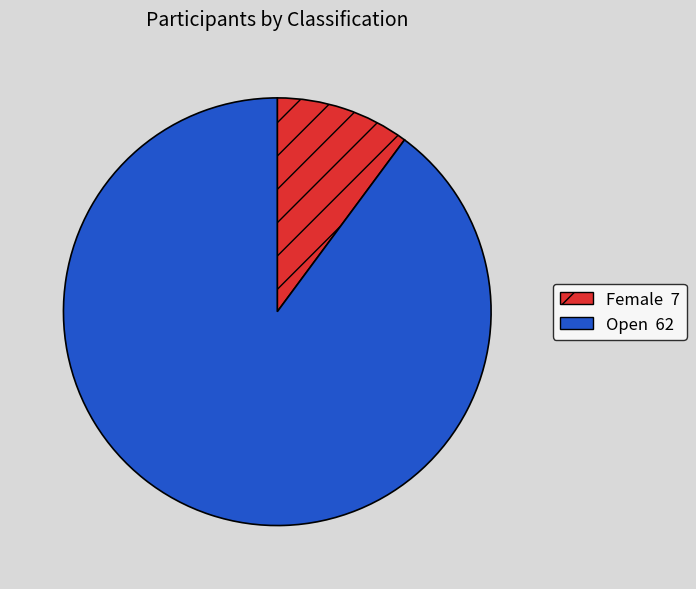

True or false: Female accounts for 21% of the total.

False